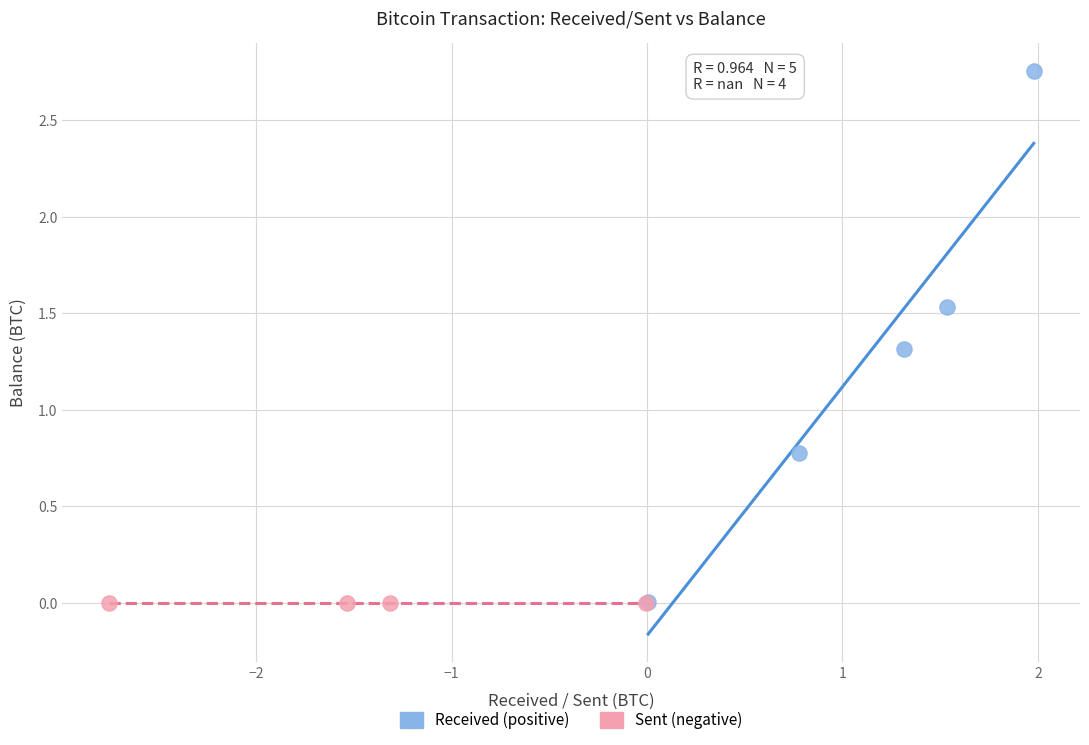

Which series contains the highest Y value?

Received (positive)